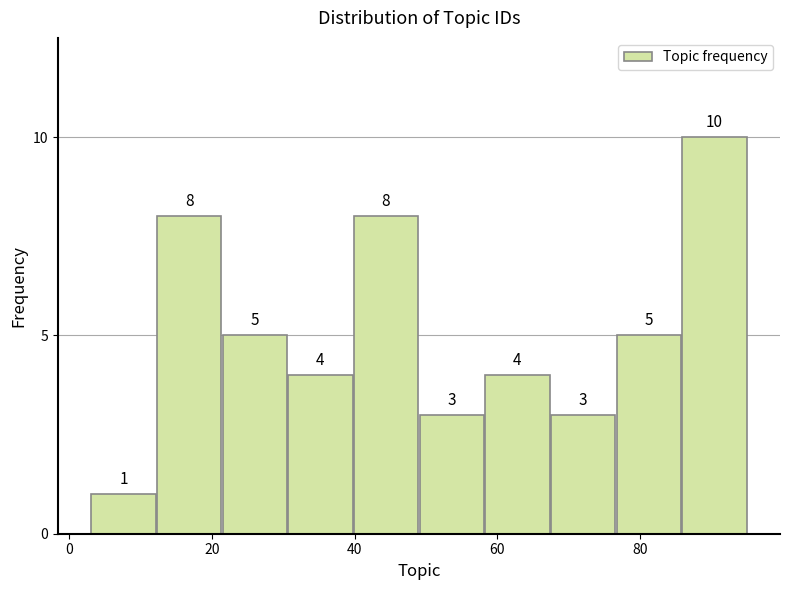

What is the height of the bar covering 3.0 to 12.2 on the x-axis? The bar edges are not printed on the chart, so give them approximately, as read against the axis.

1